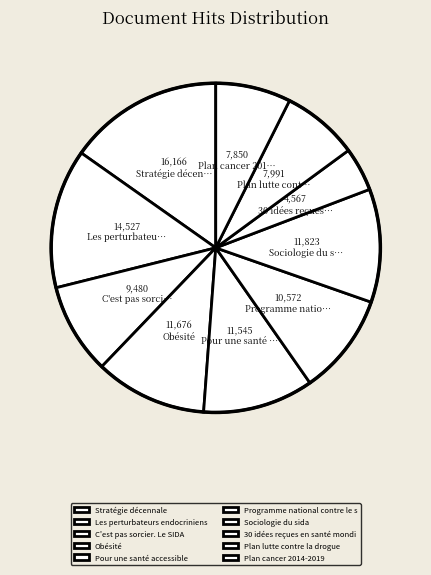

What percentage is NOT represented by Pour une santé accessible?

89.1%